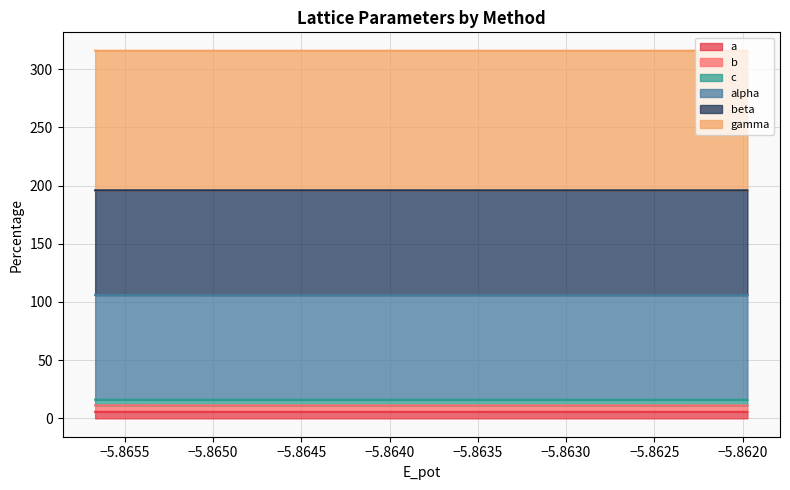

The value of b at box is 3.1. True or false?

False